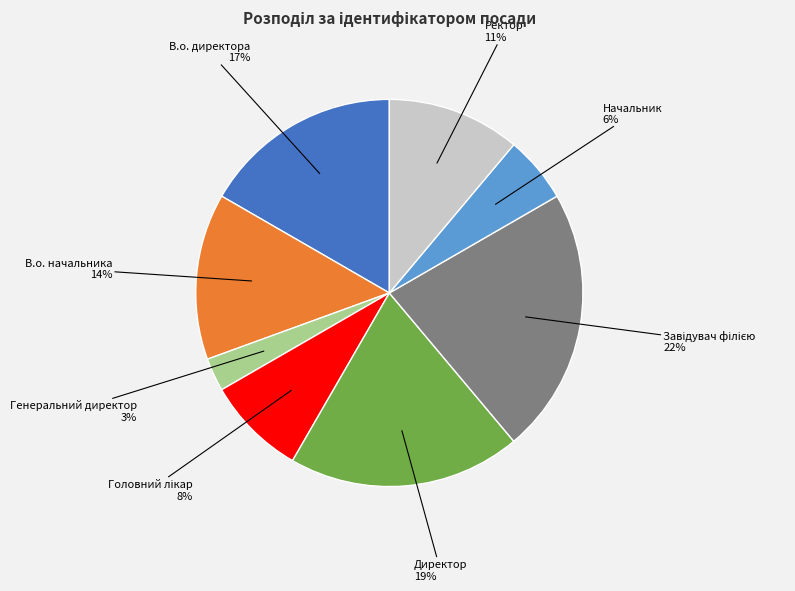

Does any single category account for the majority?

No